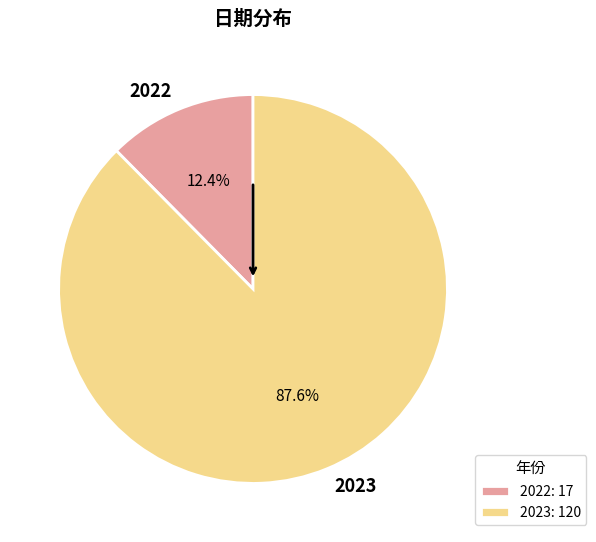

To the nearest percent, what is the average slice percentage?

50%